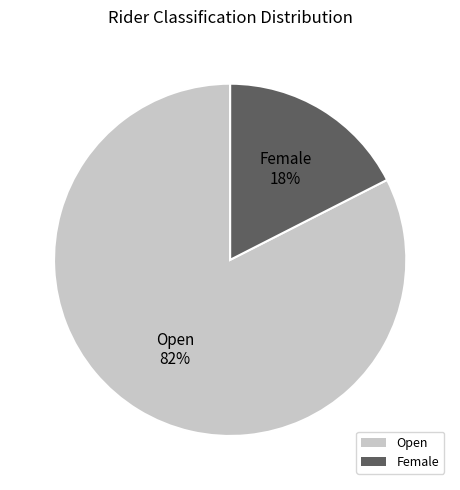

To the nearest percent, what percentage of the pie is Female?

18%